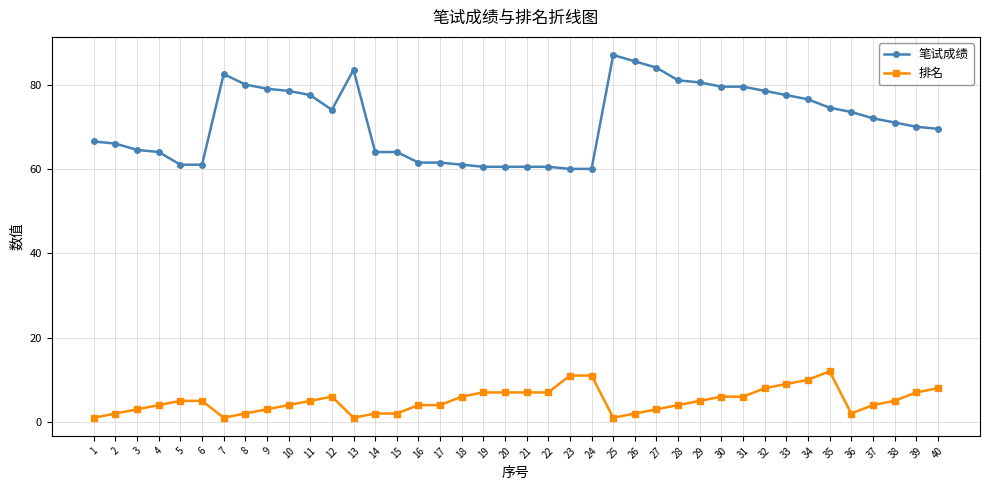

What is the value of the 笔试成绩 point at the 1st from the left?

66.5